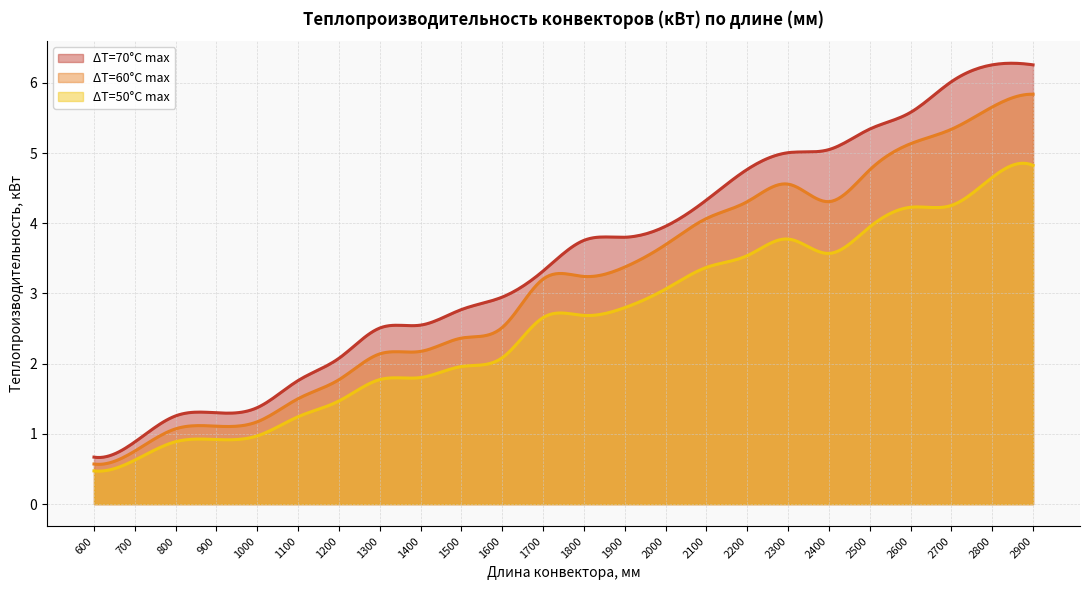

Is it true that ΔT=60°С max equals 4.8 at 2500?

True